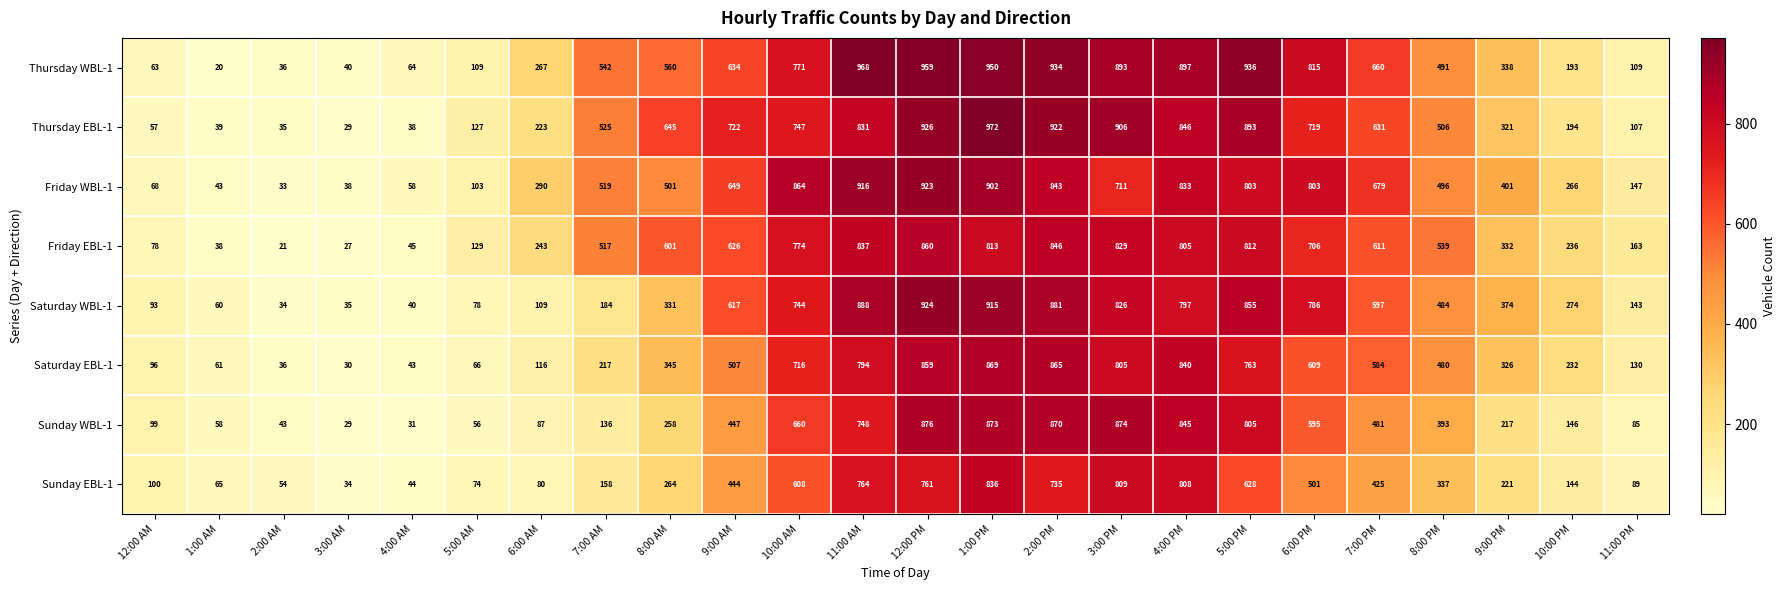

At 6:00 AM, list the series in order from largest to smallest.

Friday WBL-1, Thursday WBL-1, Friday EBL-1, Thursday EBL-1, Saturday EBL-1, Saturday WBL-1, Sunday WBL-1, Sunday EBL-1